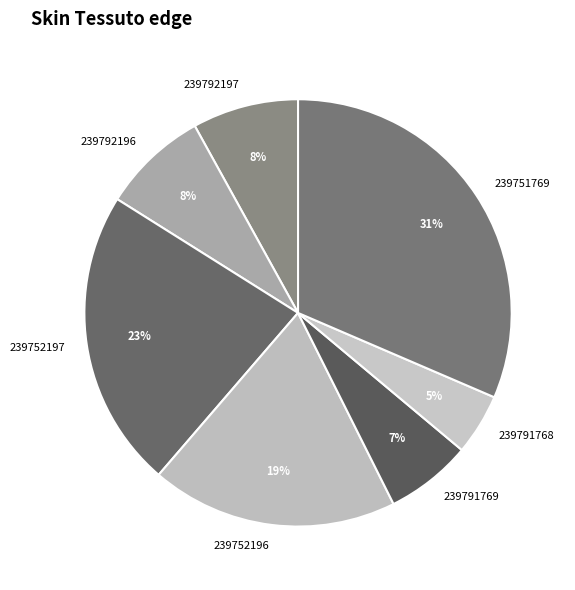

What is the smallest slice in the pie chart?

239791768